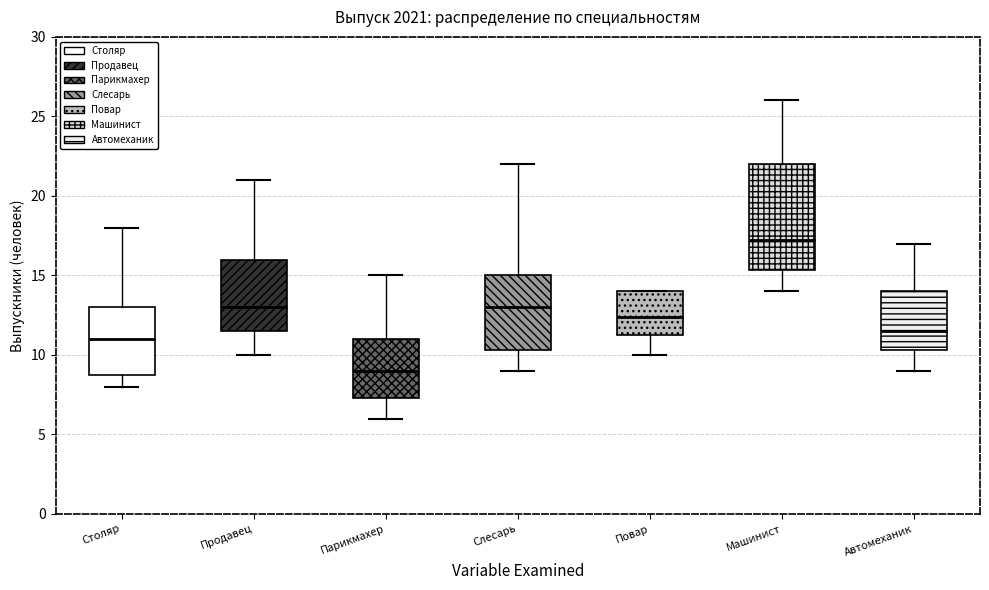

Where does the lower whisker of the box for Автомеханик end on the y-axis? The values are not printed on the chart, so give them approximately, as read against the axis.

9.0